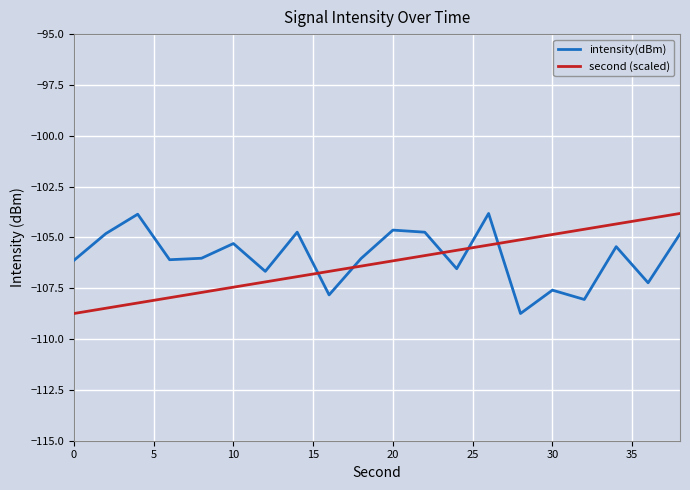

How many intersections are there between intensity(dBm) and second (scaled)?

5